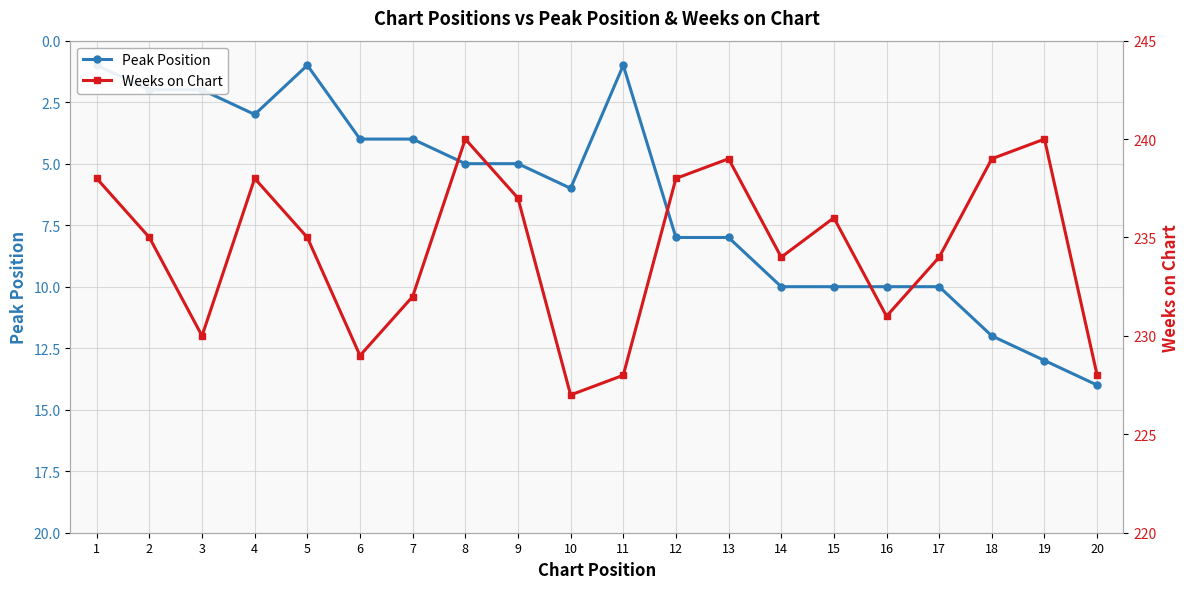

In Peak Position, how many points are higher than both neighbors (excluding endpoints)?

2